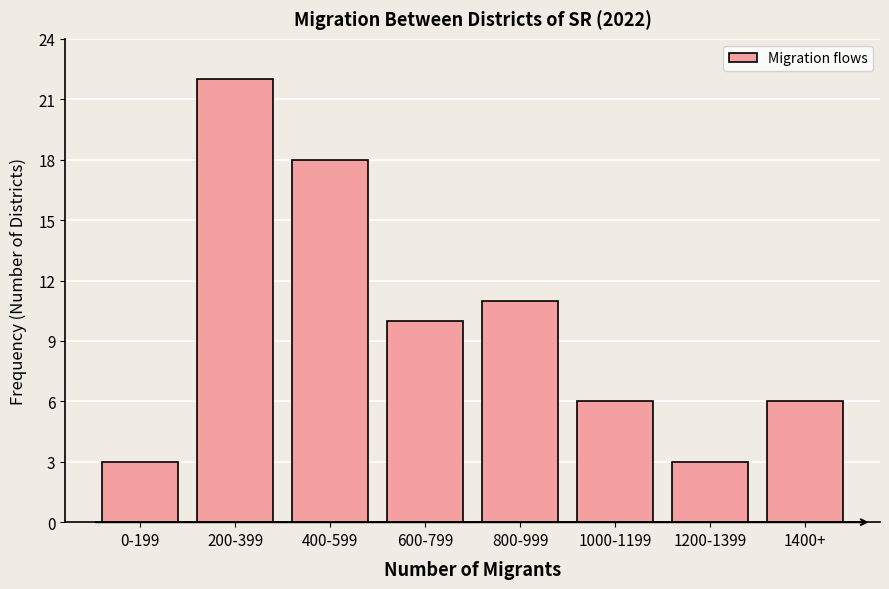

Reading left to right, list all the values displayed in this chart.

3	22	18	10	11	6	3	6